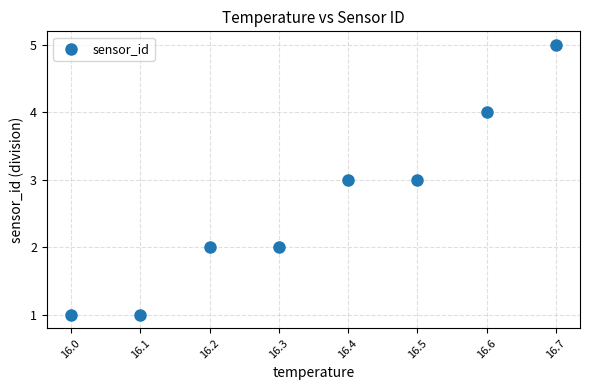

What is the range of Y values (max minus min)?

4